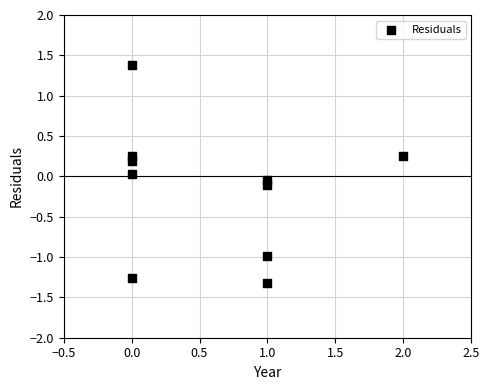

What is the range of X values (max minus min)?

2.0